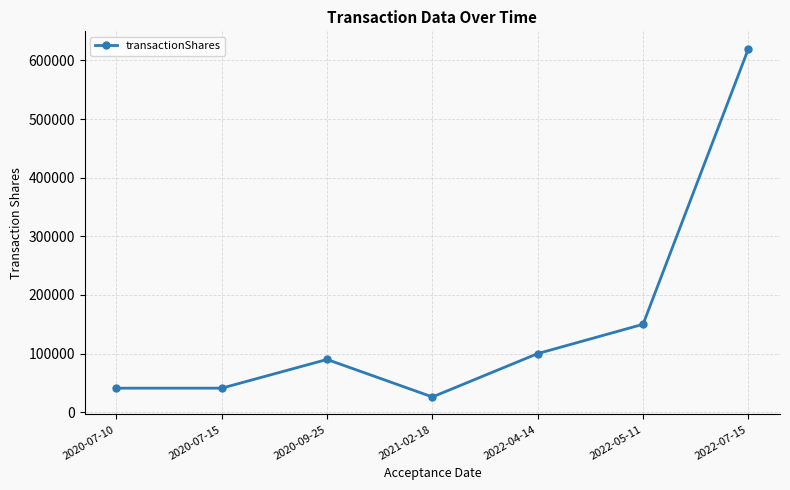

Does the chart display data point markers on the line(s)?

Yes